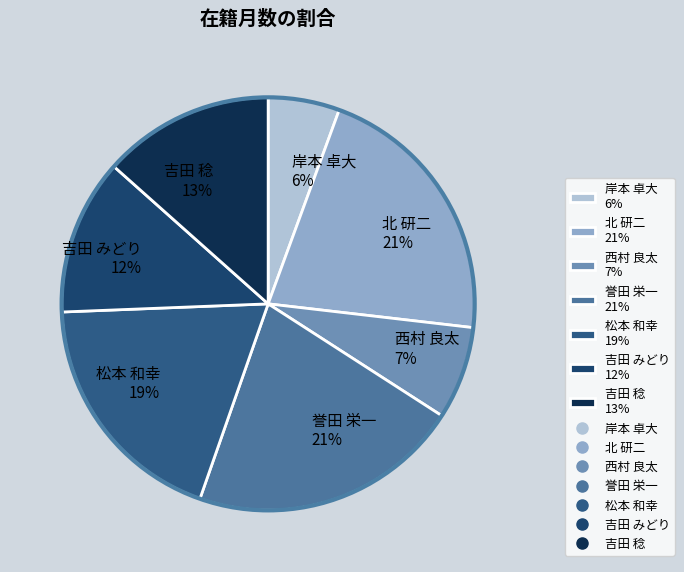

What is the ratio of the value at 誉田 栄一 21% to the value at 松本 和幸 19%?

1.1